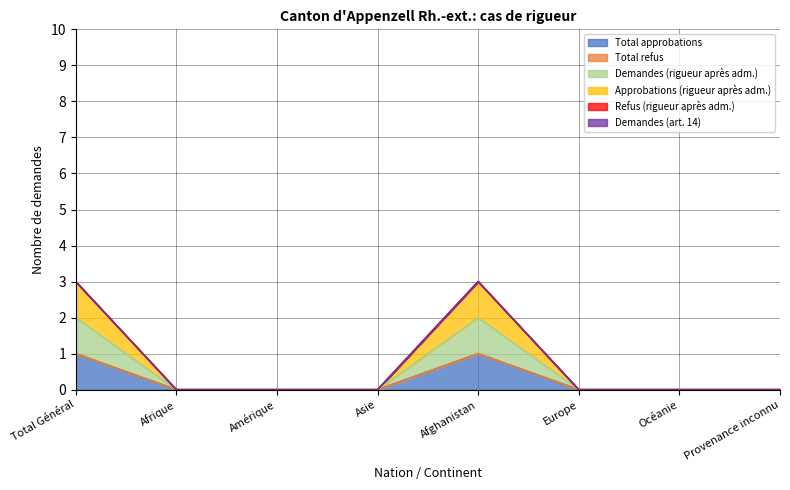

Which category has the highest value in the Approbations (rigueur après adm.) series?

Total Général